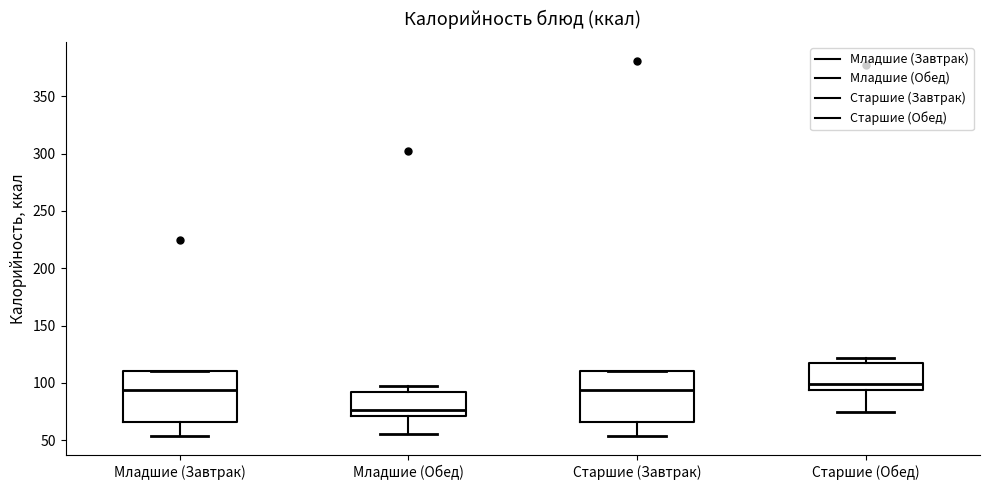

Reading left to right, read every box against the y-axis: the position of its median line, the range the box covers, and the ends of its whiskers. The values are not printed on the chart, so give them approximately, as read against the axis.

Младшие (Завтрак): median 95, box 65 to 110, whiskers 55 to 110
Младшие (Обед): median 75, box 70 to 90, whiskers 55 to 95
Старшие (Завтрак): median 95, box 65 to 110, whiskers 55 to 110
Старшие (Обед): median 100, box 95 to 115, whiskers 75 to 120